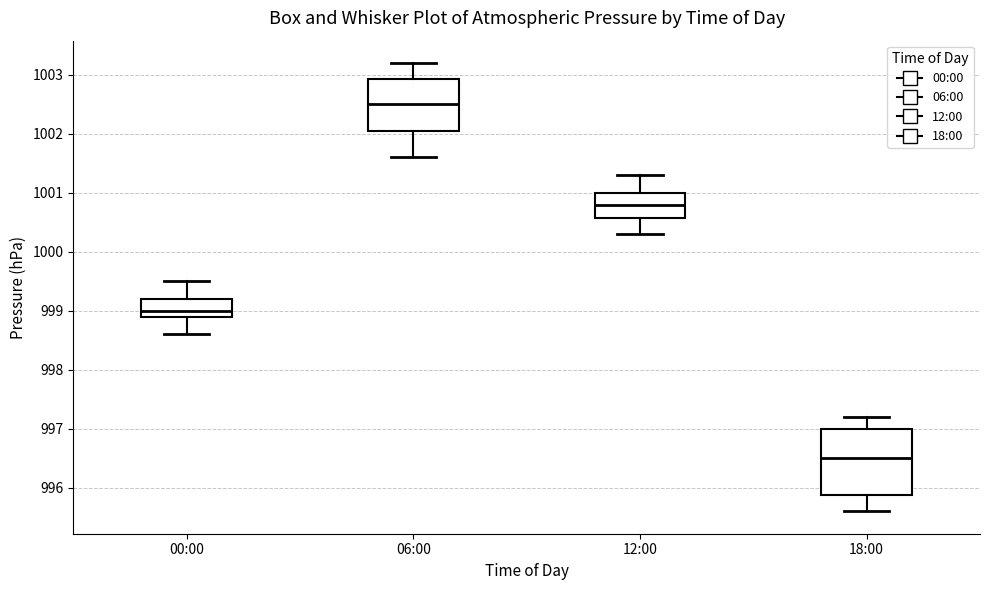

Which box is the tallest, from its lower edge to its upper edge?

18:00